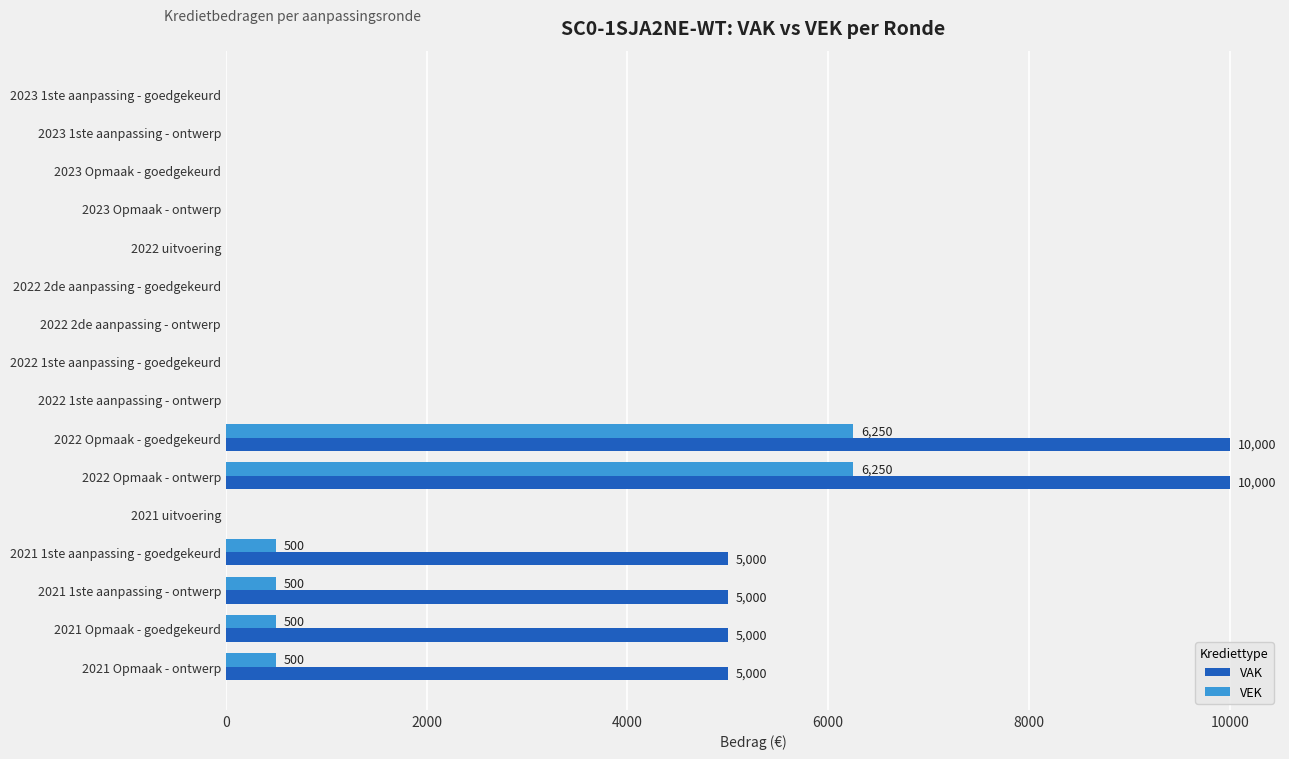

What are all the series names shown in the legend?

VAK, VEK